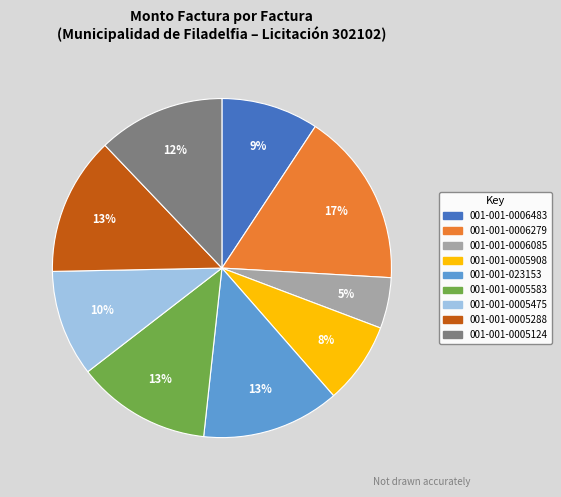

Which has a higher value, 001-001-0006085 or 001-001-0005583?

001-001-0005583